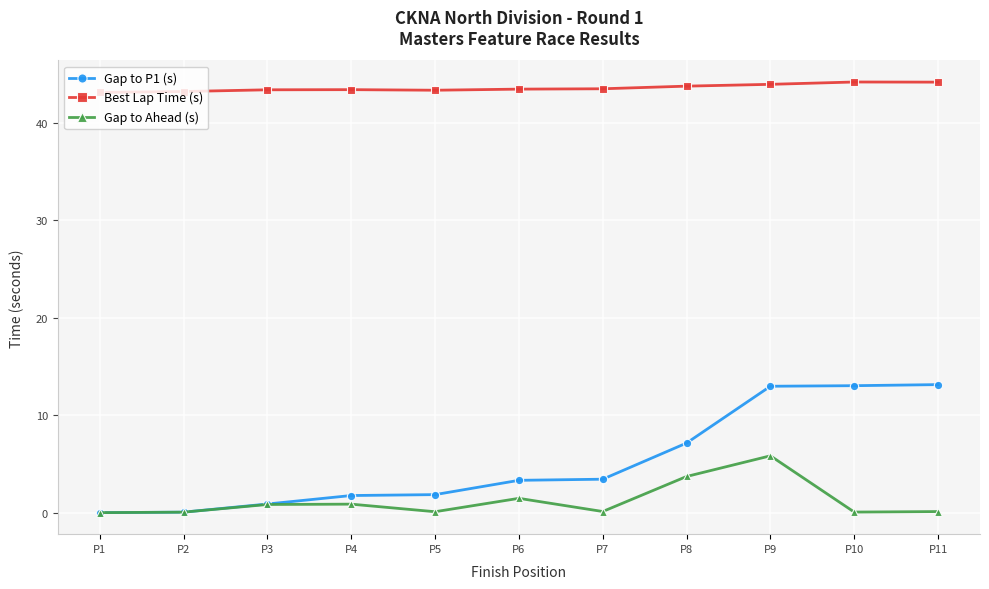

Which series has the largest total across all categories?

Best Lap Time (s)